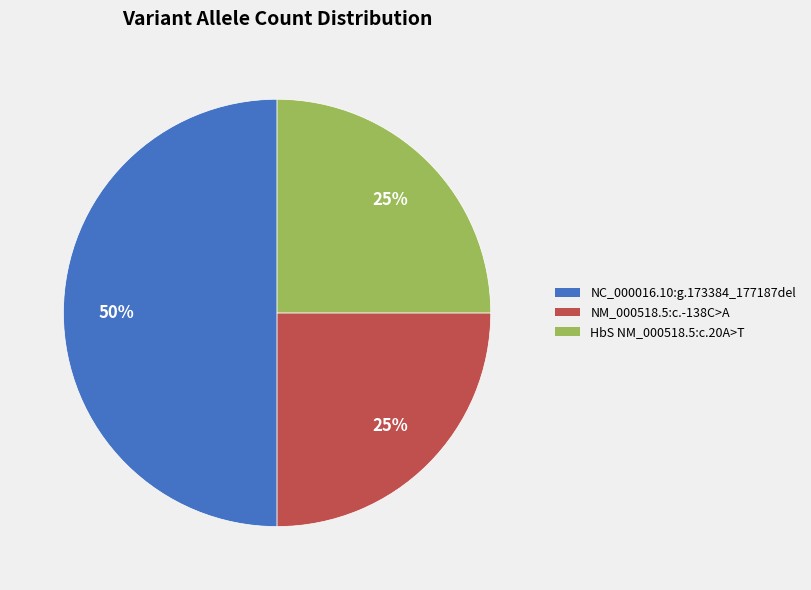

Does NM_000518.5:c.-138C>A account for over 50% of the chart?

No